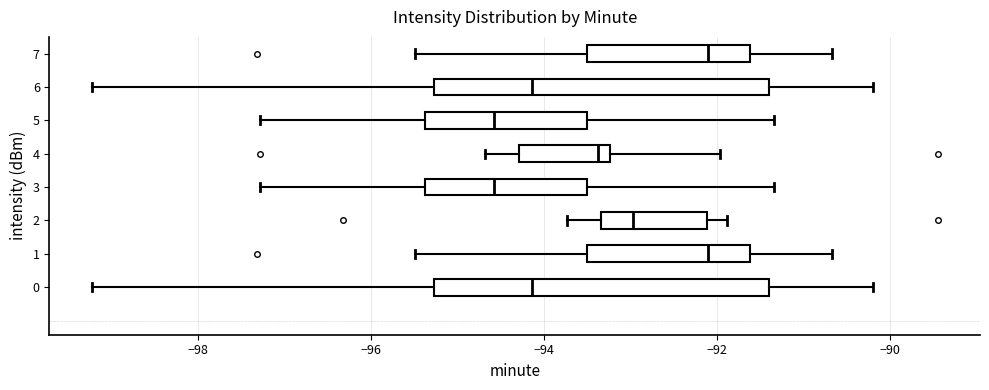

Reading bottom to top, transcribe this box plot: for each box, give where its median line is, the range the box spans, and where its two whiskers end, as read against the x-axis. The values are not printed on the chart, so give them approximately, as read against the axis.

0: median -94.2, box -95.2 to -91.4, whiskers -99.2 to -90.2
1: median -92.2, box -93.6 to -91.6, whiskers -95.4 to -90.6
2: median -93.0, box -93.4 to -92.2, whiskers -93.8 to -91.8
3: median -94.6, box -95.4 to -93.6, whiskers -97.2 to -91.4
4: median -93.4, box -94.2 to -93.2, whiskers -94.6 to -92.0
5: median -94.6, box -95.4 to -93.6, whiskers -97.2 to -91.4
6: median -94.2, box -95.2 to -91.4, whiskers -99.2 to -90.2
7: median -92.2, box -93.6 to -91.6, whiskers -95.4 to -90.6